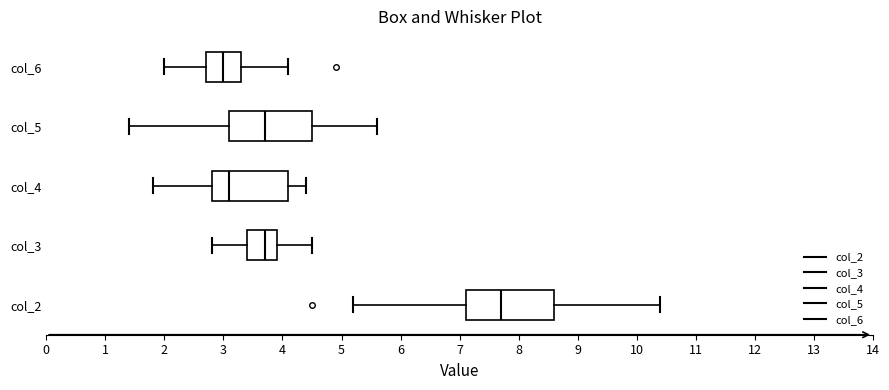

Reading bottom to top, transcribe this box plot: for each box, give where its median line is, the range the box spans, and where its two whiskers end, as read against the x-axis. The values are not printed on the chart, so give them approximately, as read against the axis.

col_2: median 7.7, box 7.1 to 8.6, whiskers 5.2 to 10.4
col_3: median 3.7, box 3.4 to 3.9, whiskers 2.8 to 4.5
col_4: median 3.1, box 2.8 to 4.1, whiskers 1.8 to 4.4
col_5: median 3.7, box 3.1 to 4.5, whiskers 1.4 to 5.6
col_6: median 3.0, box 2.7 to 3.3, whiskers 2.0 to 4.1